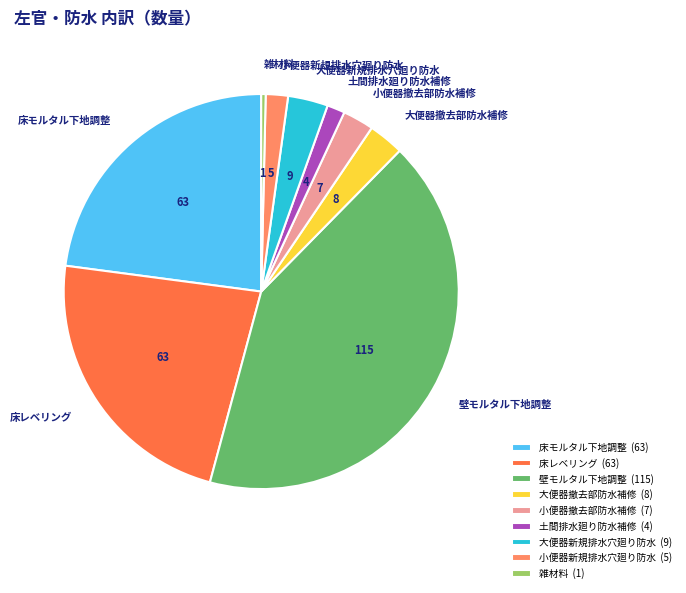

True or false: 大便器撤去部防水補修 accounts for 3% of the total.

True